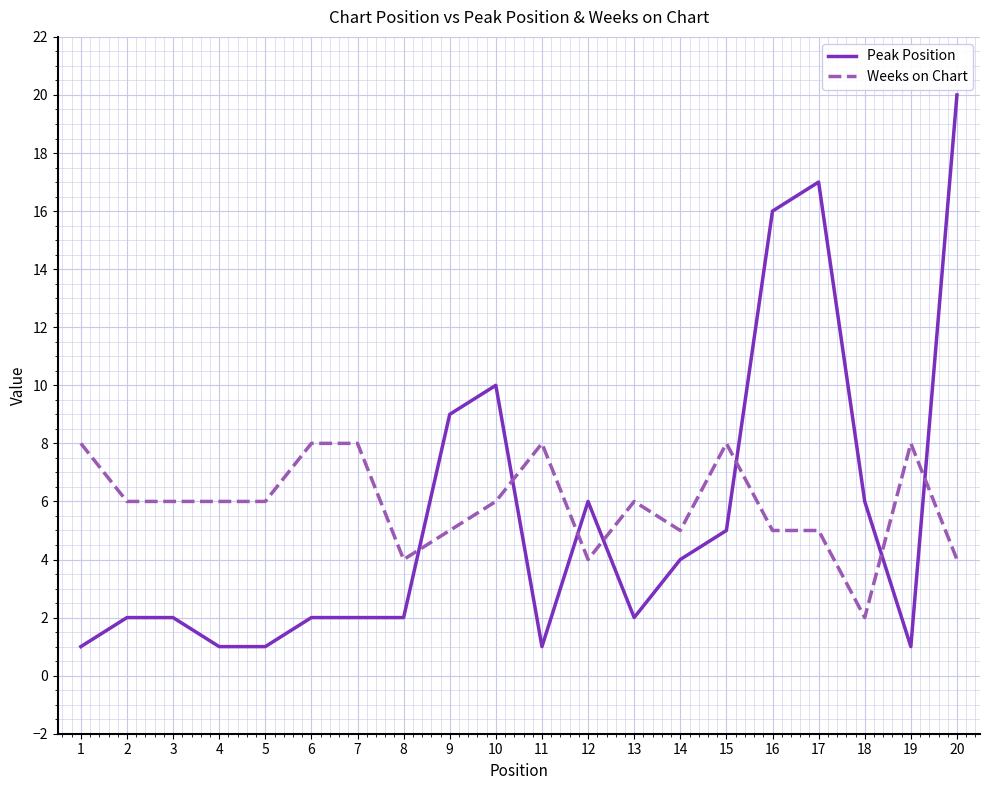

Between 15 and 16, which series saw the biggest shift?

Peak Position